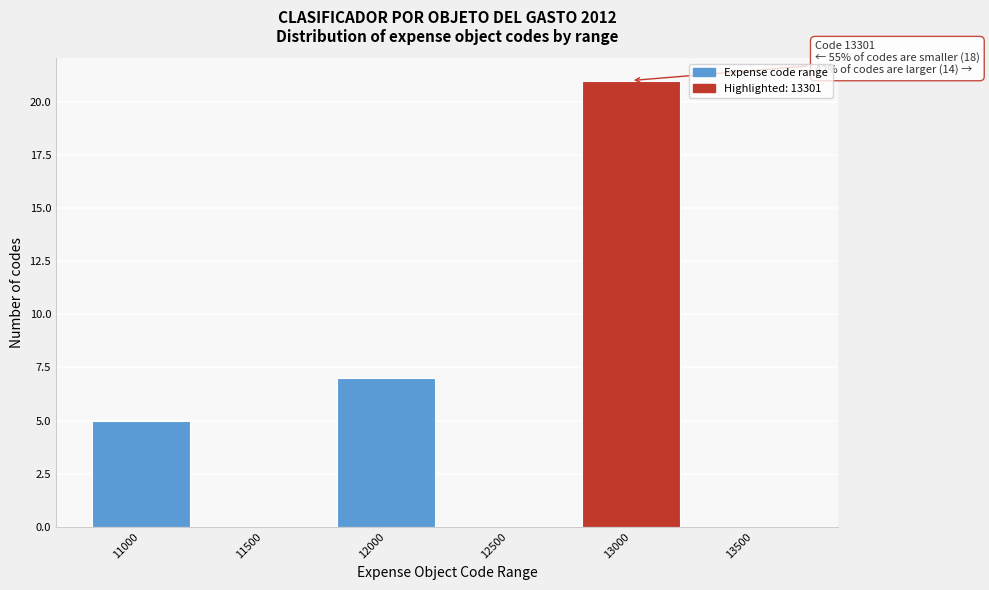

Reading right to left, transcribe all the data shown in this chart.

13500=0	13000=21	12500=0	12000=7	11500=0	11000=5